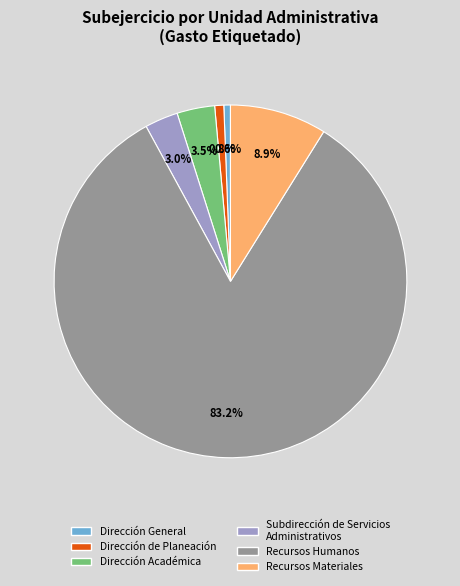

Between Recursos Materiales and Dirección Académica, which is larger?

Recursos Materiales